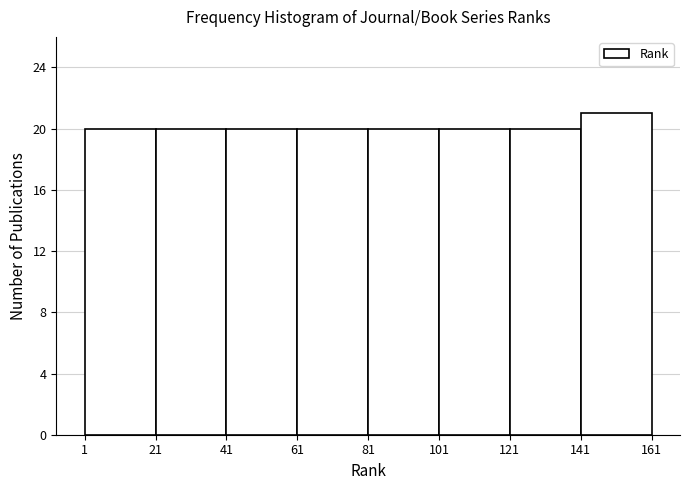

Reading left to right, transcribe this chart: for each bar, give the range it covers on the x-axis and its height. The values are not printed on the chart, so give them approximately, as read against the axis.

1 to 21: 20
21 to 41: 20
41 to 61: 20
61 to 81: 20
81 to 101: 20
101 to 121: 20
121 to 141: 20
141 to 161: 21